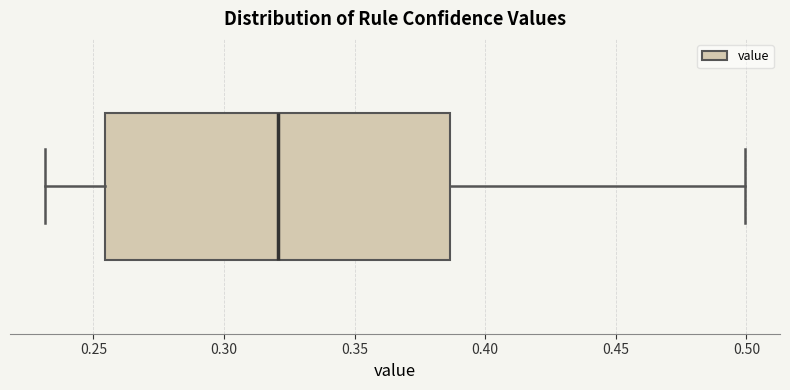

Transcribe this box plot: give where the median line is, the range the box spans, and where the two whiskers end, as read against the x-axis. The values are not printed on the chart, so give them approximately, as read against the axis.

median 0.320, box 0.255 to 0.385, whiskers 0.230 to 0.500